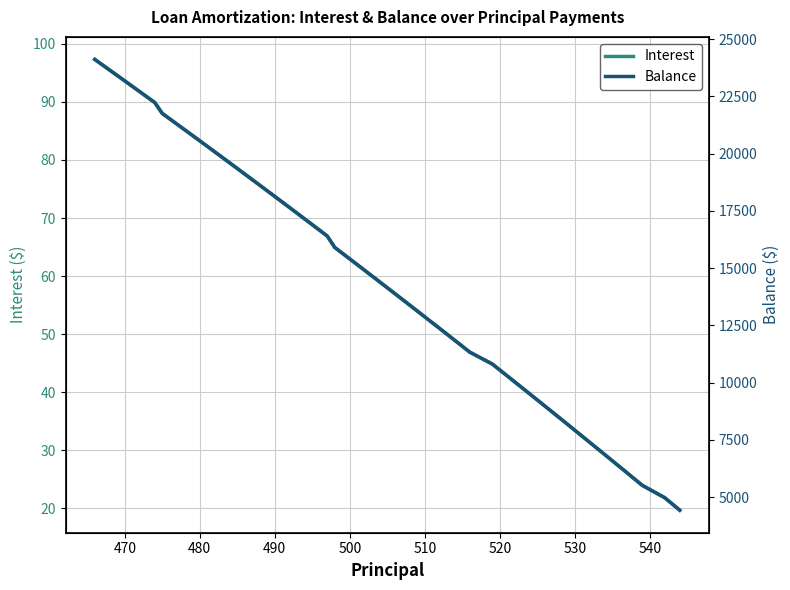

Rank the series by their maximum value, from highest to lowest.

Balance, Interest